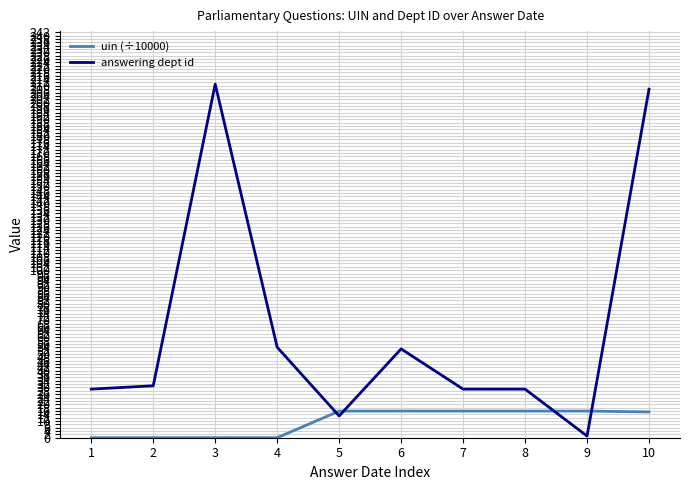

At which category is the sum across all series the highest?

10